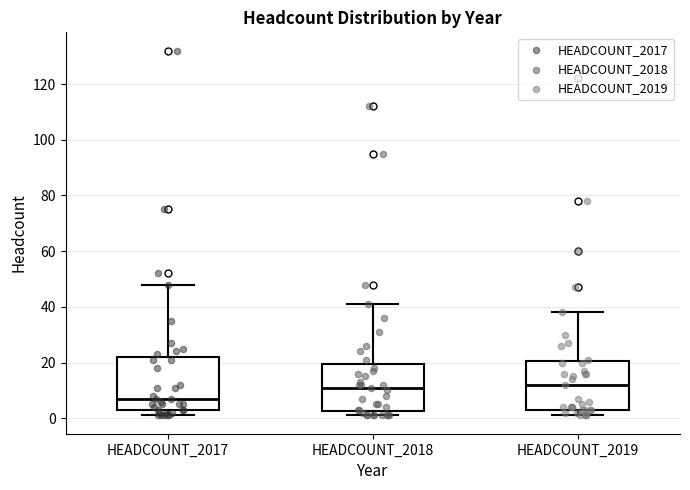

Reading left to right, read every box against the y-axis: the position of its median line, the range the box covers, and the ends of its whiskers. The values are not printed on the chart, so give them approximately, as read against the axis.

HEADCOUNT_2017: median 8, box 4 to 22, whiskers 2 to 48
HEADCOUNT_2018: median 12, box 2 to 20, whiskers 2 (just below the box's lower edge) to 42
HEADCOUNT_2019: median 12, box 4 to 20, whiskers 2 to 38